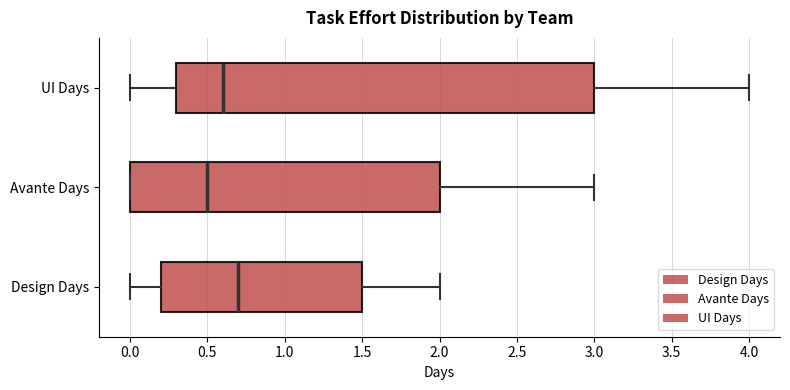

Reading bottom to top, read every box against the x-axis: the position of its median line, the range the box covers, and the ends of its whiskers. The values are not printed on the chart, so give them approximately, as read against the axis.

Design Days: median 0.7, box 0.2 to 1.5, whiskers 0.0 to 2.0
Avante Days: median 0.5, box 0.0 to 2.0, whiskers 0.0 to 3.0
UI Days: median 0.6, box 0.3 to 3.0, whiskers 0.0 to 4.0